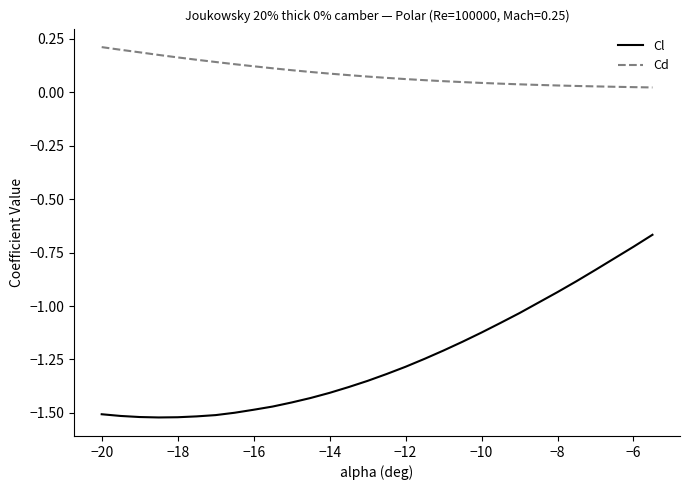

List the series in order of their overall mean, lowest first.

Cl, Cd